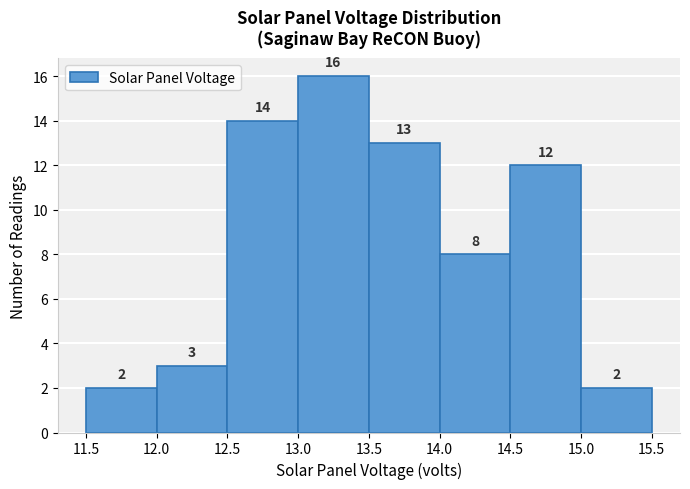

Reading left to right, list every bar in this chart as the range it spans on the x-axis followed by its height.

11.5 to 12.0: 2
12.0 to 12.5: 3
12.5 to 13.0: 14
13.0 to 13.5: 16
13.5 to 14.0: 13
14.0 to 14.5: 8
14.5 to 15.0: 12
15.0 to 15.5: 2